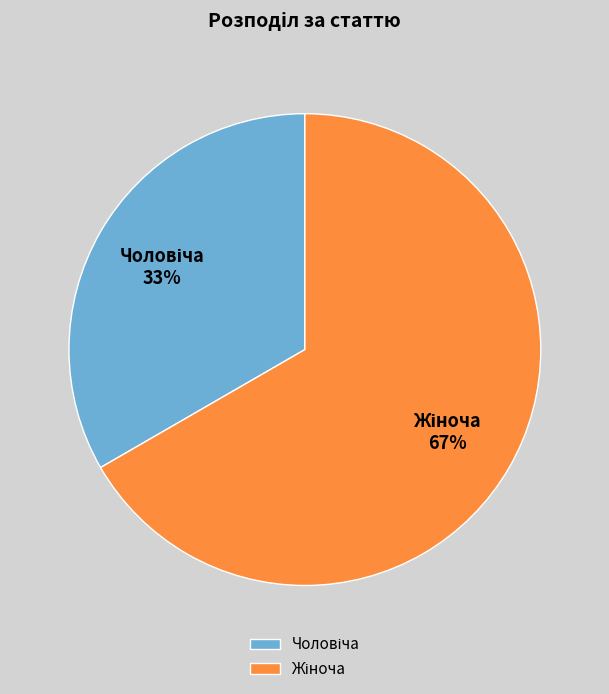

Does any single category account for the majority?

Yes